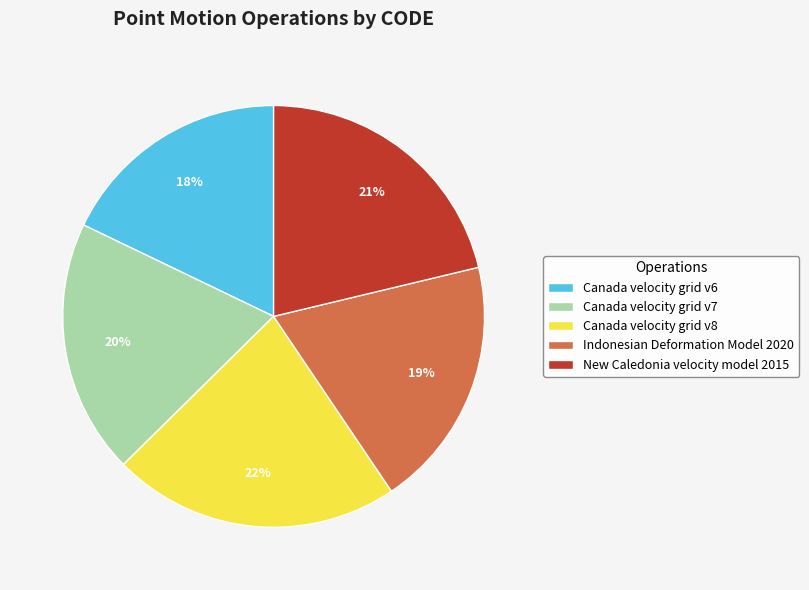

Is the sum of New Caledonia velocity model 2015 and Indonesian Deformation Model 2020 greater than half?

No